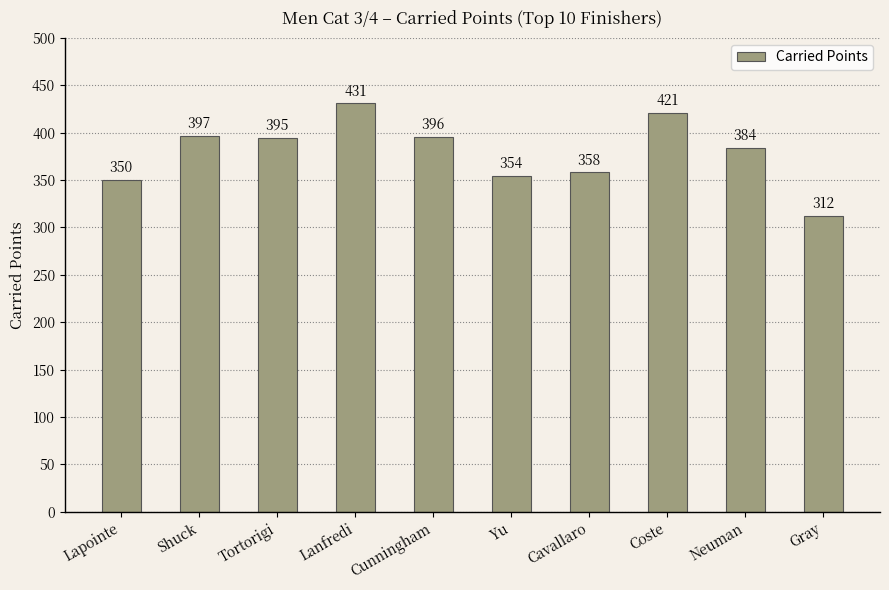

Count the number of categories in the chart.

10